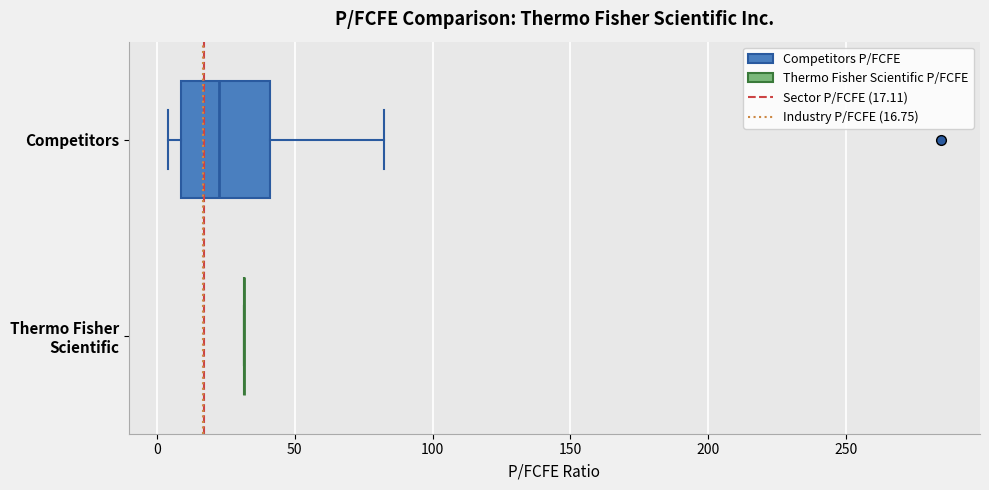

Reading bottom to top, read every box against the x-axis: the position of its median line, the range the box covers, and the ends of its whiskers. The values are not printed on the chart, so give them approximately, as read against the axis.

Thermo Fisher Scientific: box collapsed to a line at 30, whiskers 30 to 30
Competitors: median 25, box 10 to 40, whiskers 5 to 85